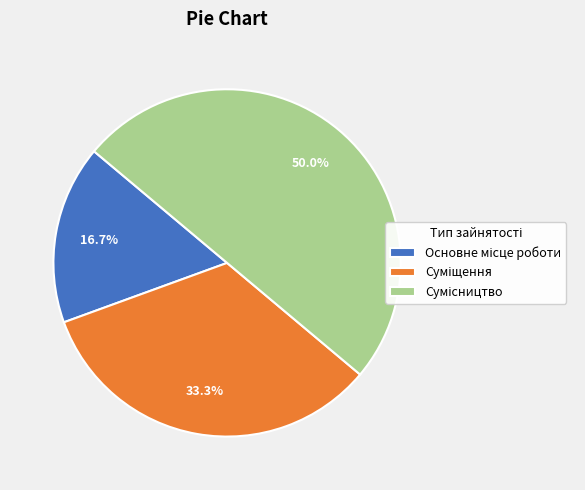

What percentage is the Суміщення slice, to the nearest percent?

33%